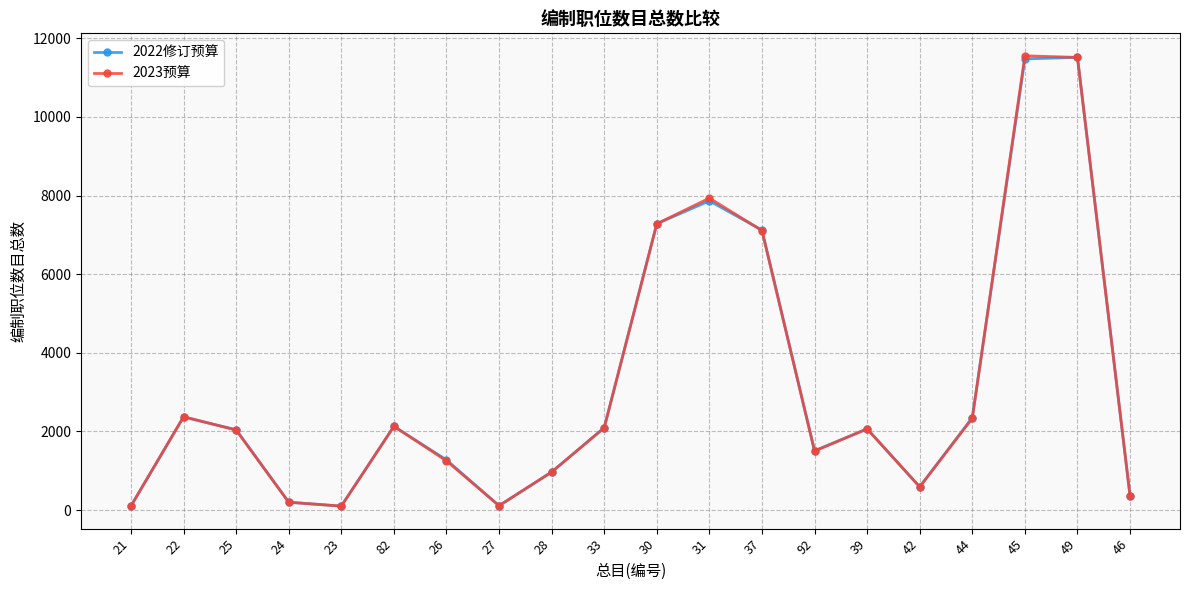

How many lines are shown in the chart?

2